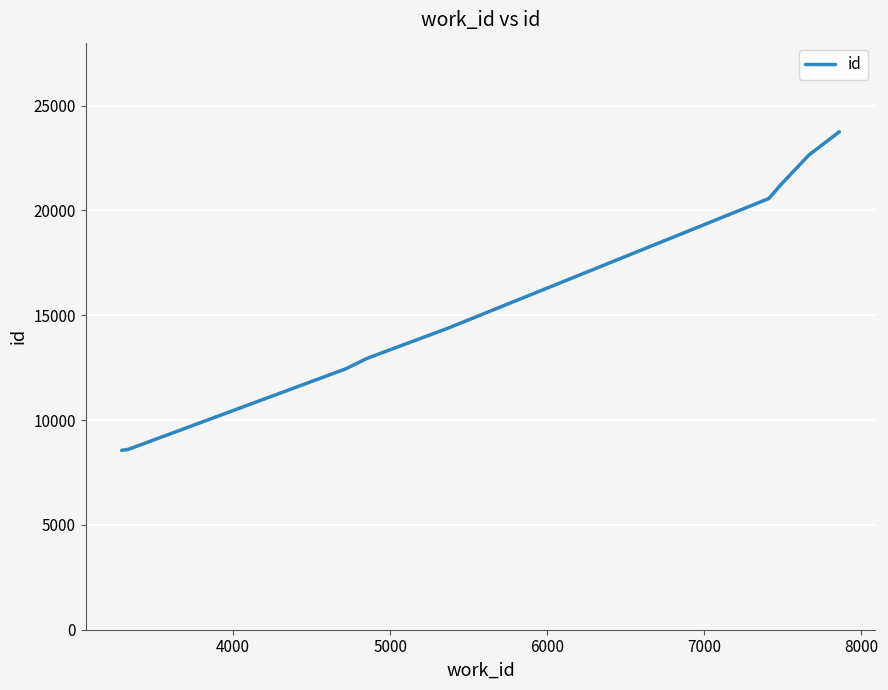

How many categories are shown in the chart?

10